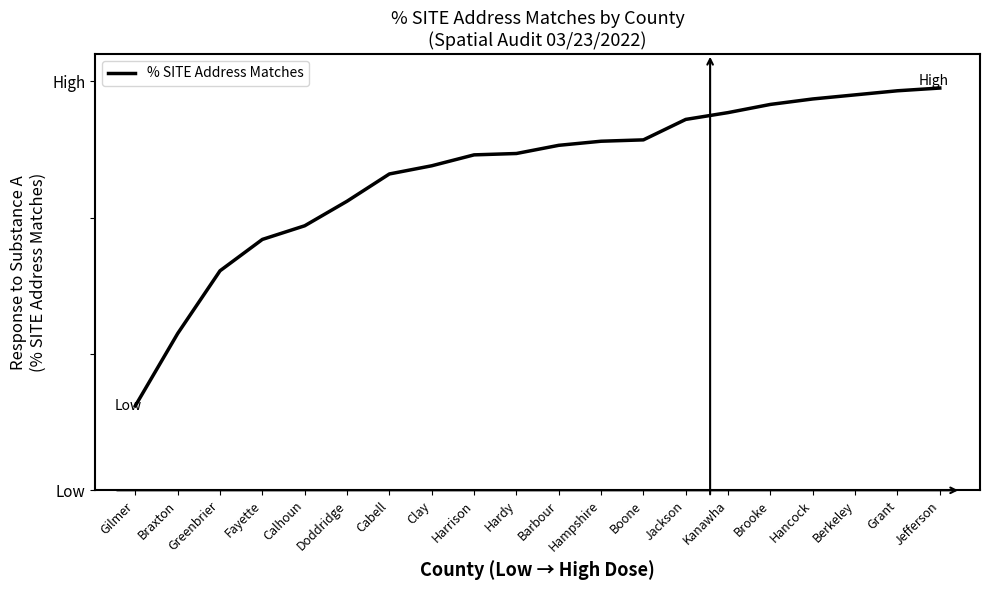

True or false: the data has more than 2 interior local peaks.

False